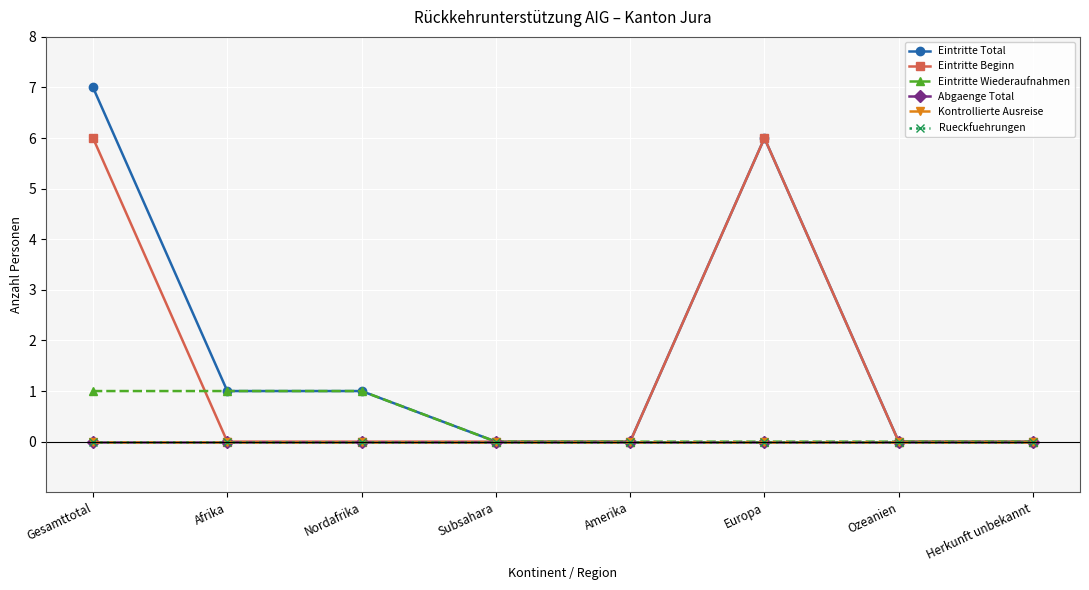

At Europa, list the series in order from smallest to largest.

Eintritte Wiederaufnahmen, Abgaenge Total, Kontrollierte Ausreise, Rueckfuehrungen, Eintritte Total, Eintritte Beginn